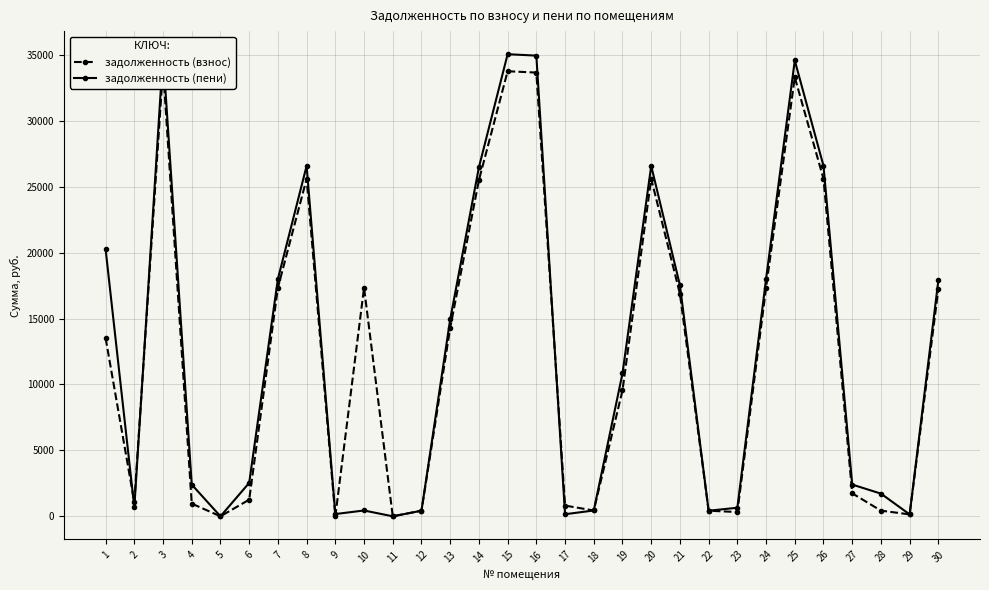

Reading right to left, extract all data points from this chart.

задолженность (взнос): 17234.0	146.1	430.3	1744.2	25595.9	33295.1	17335.9	325.0	424.4	16877.1	25595.9	9550.2	442.0	814.4	33652.1	33754.0	25494.0	14295.2	425.1	0.0	17335.9	0.0	25595.9	17335.9	1261.5	0.0	962.0	33958.0	1067.3	13513.8
задолженность (пени): 17893.1	146.1	1721.2	2407.2	26574.8	34568.5	17998.9	650.0	424.4	17522.5	26574.8	10831.4	442.0	157.9	34939.1	35044.9	26469.0	14940.6	425.1	0.0	442.0	172.0	26574.8	17998.9	2534.9	0.0	2405.0	35044.9	678.9	20250.6